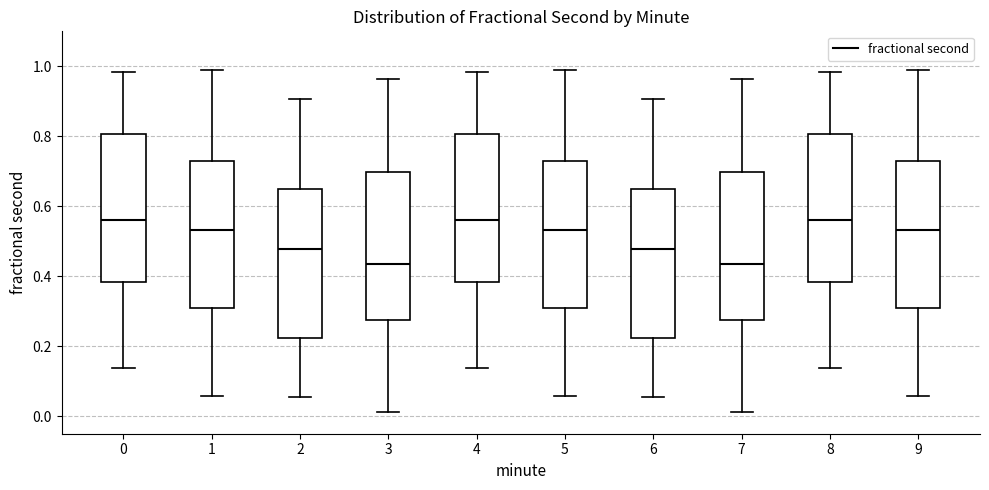

Where is the lower edge of the box at x = 4 on the y-axis? The values are not printed on the chart, so give them approximately, as read against the axis.

0.38